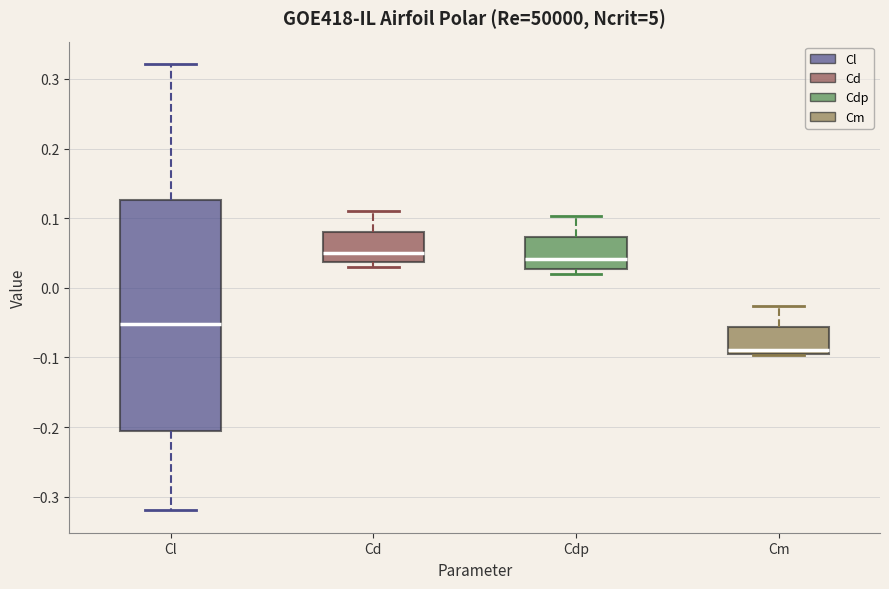

Reading left to right, read every box against the y-axis: the position of its median line, the range the box covers, and the ends of its whiskers. The values are not printed on the chart, so give them approximately, as read against the axis.

Cl: median -0.05, box -0.21 to 0.13, whiskers -0.32 to 0.32
Cd: median 0.05, box 0.04 to 0.08, whiskers 0.03 to 0.11
Cdp: median 0.04, box 0.03 to 0.07, whiskers 0.02 to 0.10
Cm: median -0.09 (just above the box's lower edge), box -0.09 to -0.06, whiskers -0.10 to -0.03